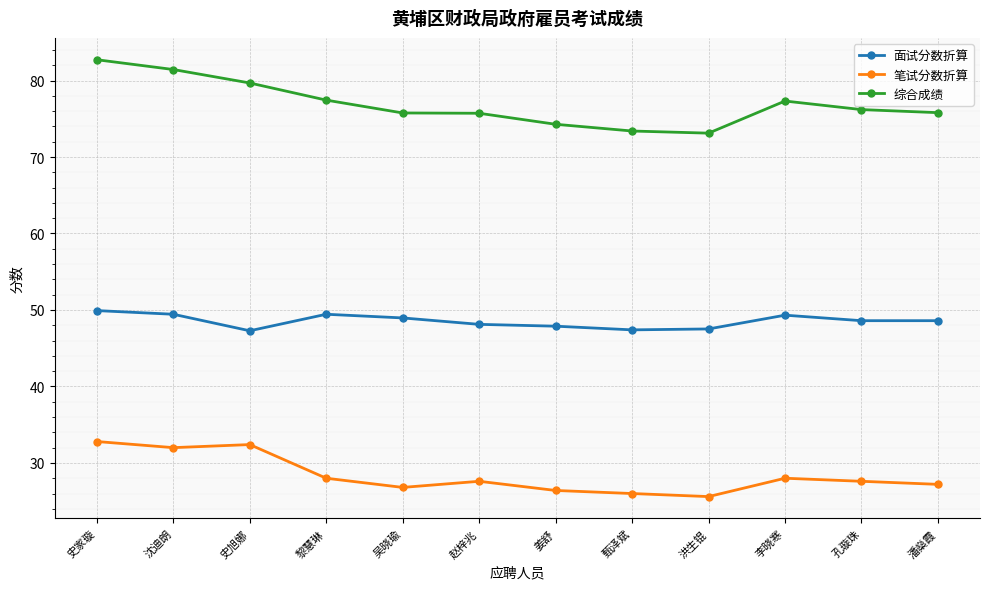

The 综合成绩 series shows 115.9 at 洪生锟. True or false?

False